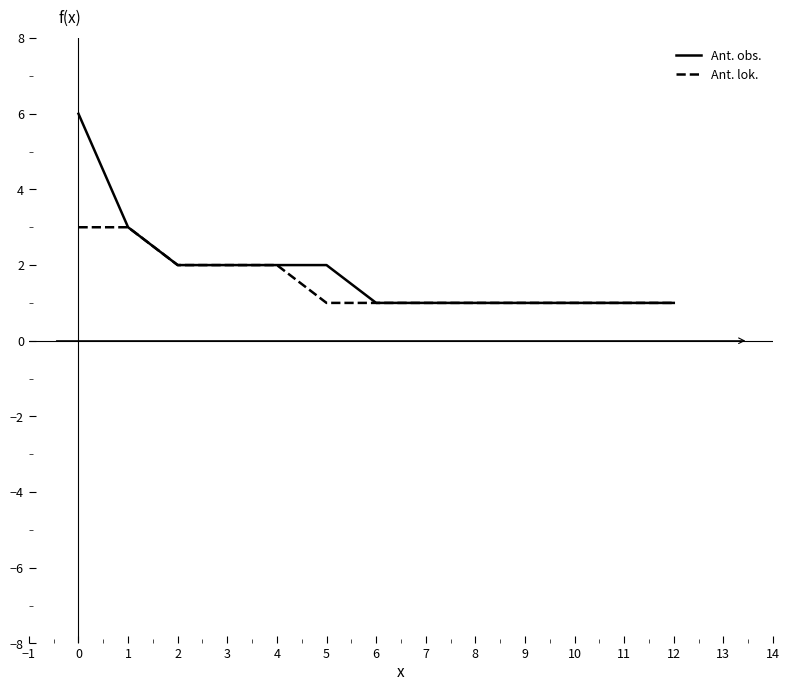

Which series has the widest spread of values?

Ant. obs.